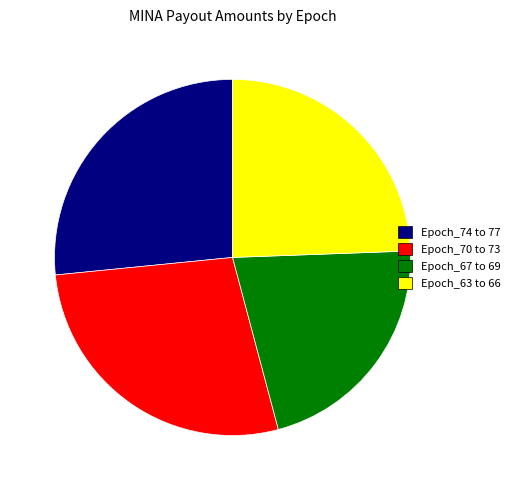

Which has a higher value, Epoch_67 to 69 or Epoch_70 to 73?

Epoch_70 to 73